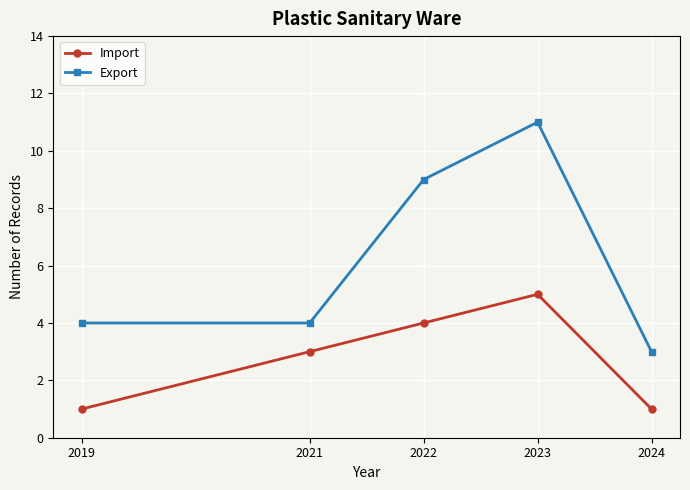

The Import series shows 3 at 2021. True or false?

True